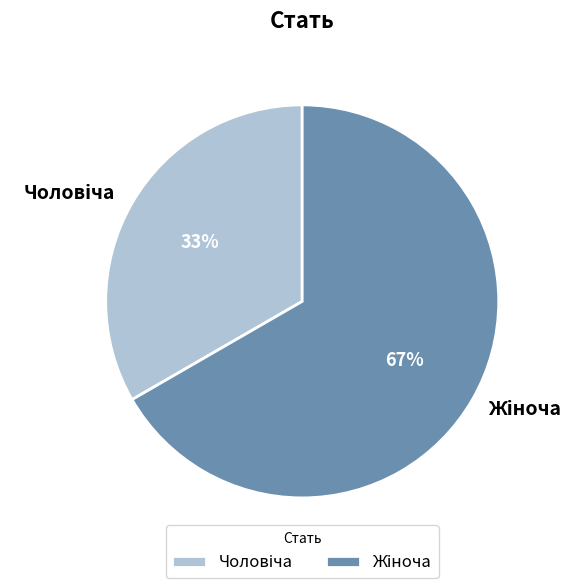

To the nearest percent, what is the average slice percentage?

50%